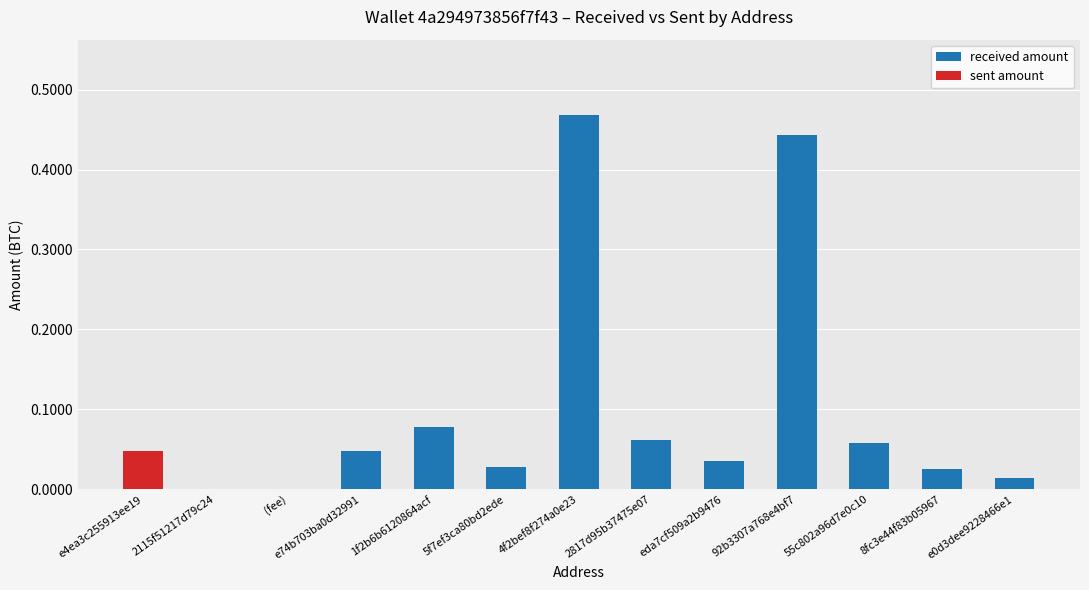

What are all the series names shown in the legend?

received amount, sent amount